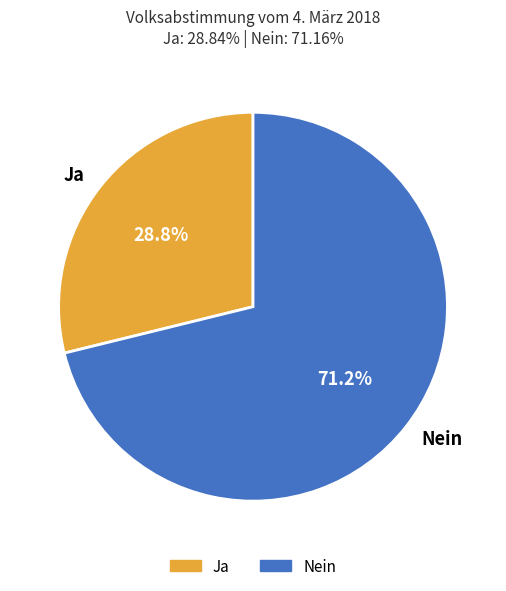

What is the largest slice in the pie chart?

Nein